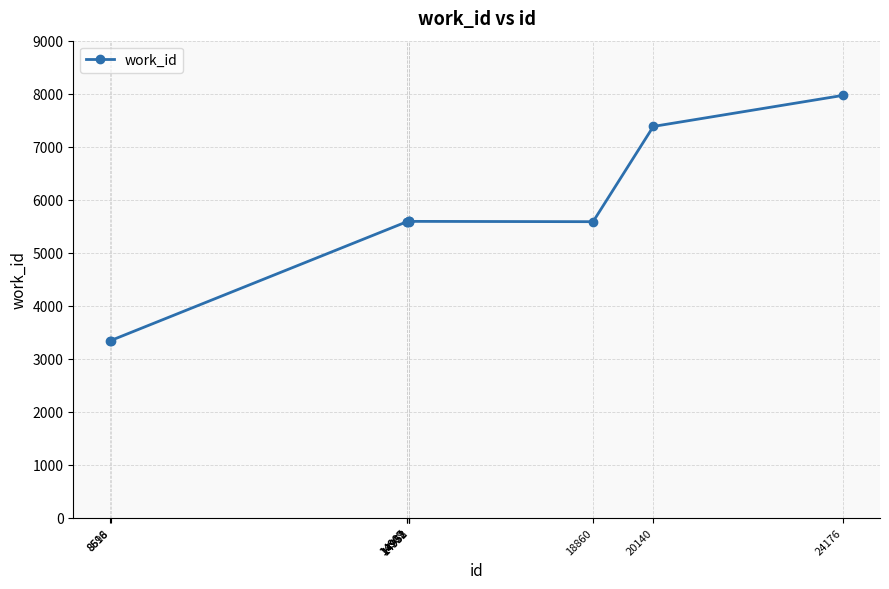

How many lines are shown in the chart?

1